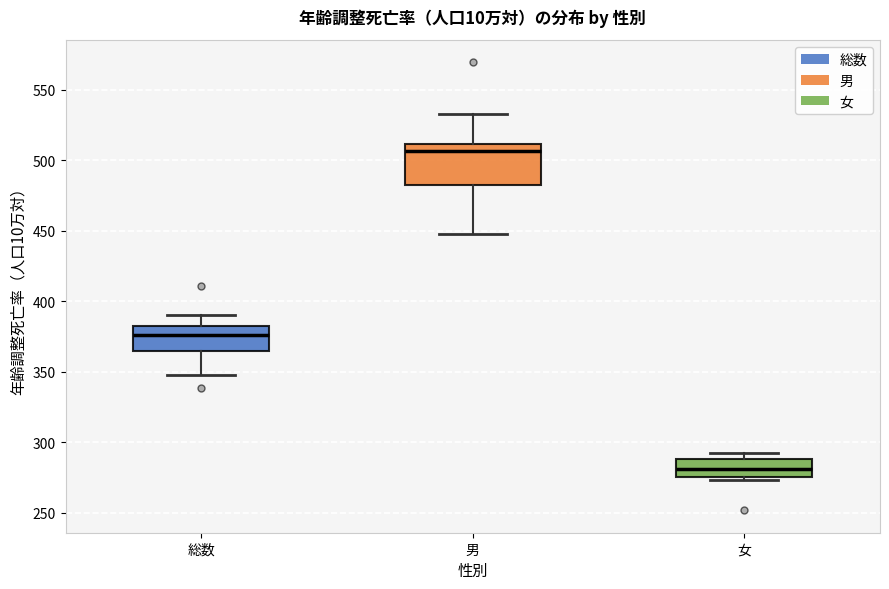

Reading left to right, read every box against the y-axis: the position of its median line, the range the box covers, and the ends of its whiskers. The values are not printed on the chart, so give them approximately, as read against the axis.

総数: median 375, box 365 to 380, whiskers 350 to 390
男: median 505, box 480 to 510, whiskers 450 to 535
女: median 280, box 275 to 290, whiskers 275 (just below the box's lower edge) to 290 (just above the box's upper edge)